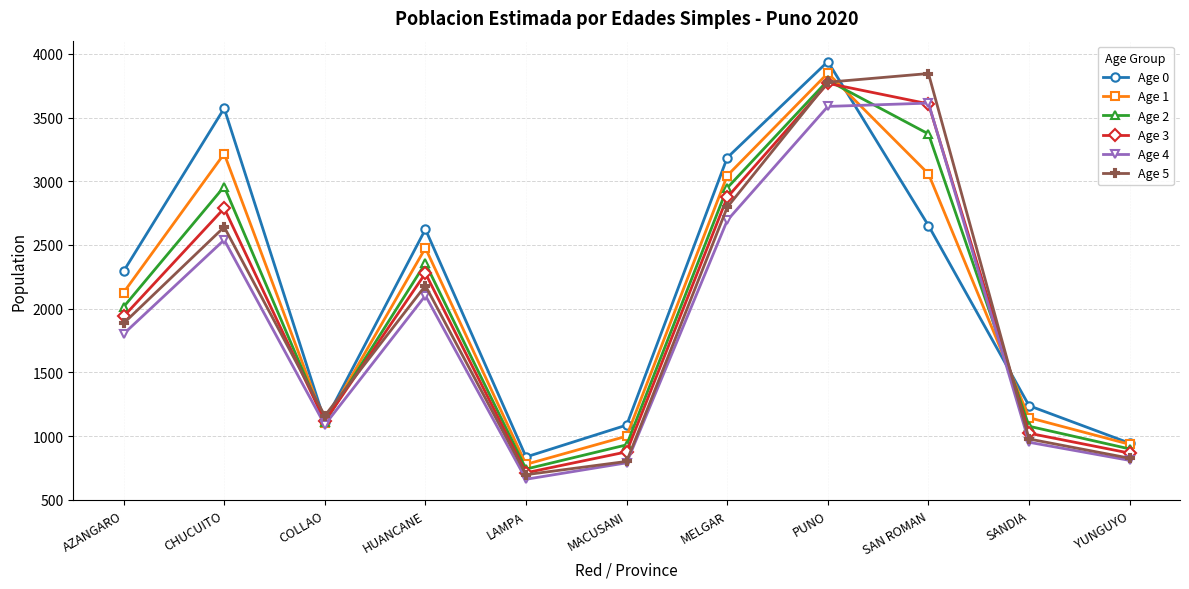

The Age 2 series shows 2948 at MELGAR. True or false?

True